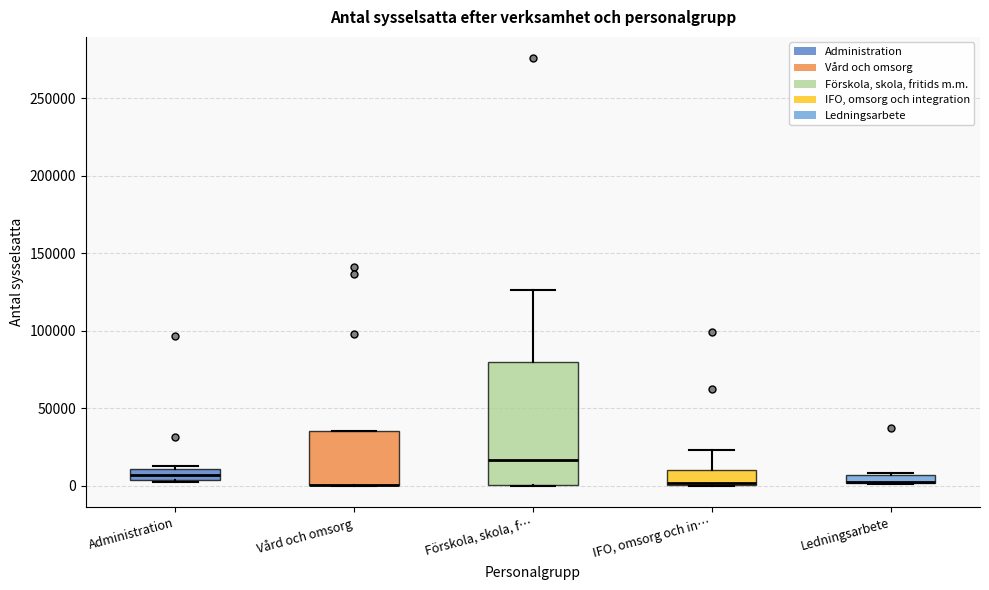

Which box is the tallest, from its lower edge to its upper edge?

Förskola, skola, f…